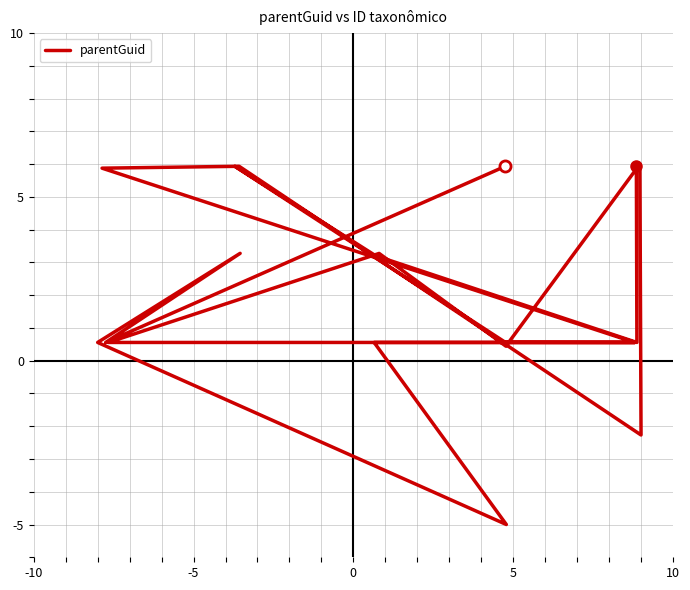

Does the chart have visible grid lines?

Yes